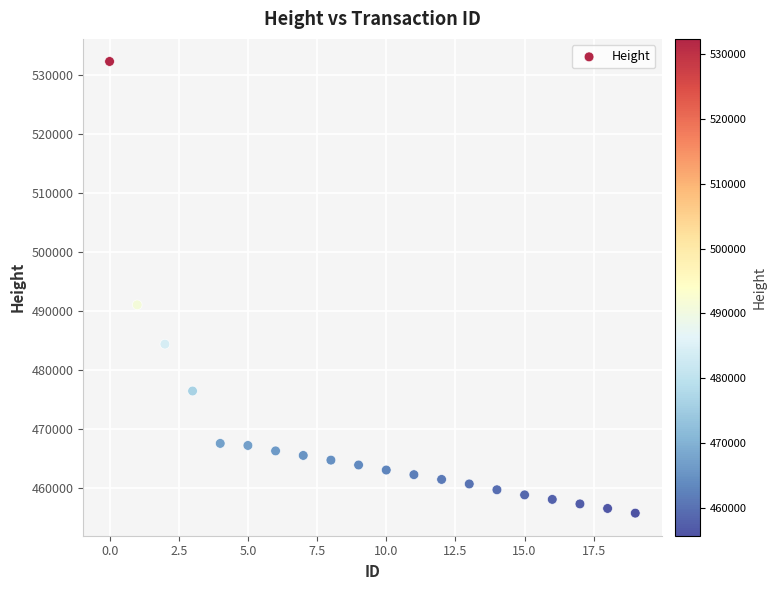

What Y value in the scatter plot is closest to 494025?

491052